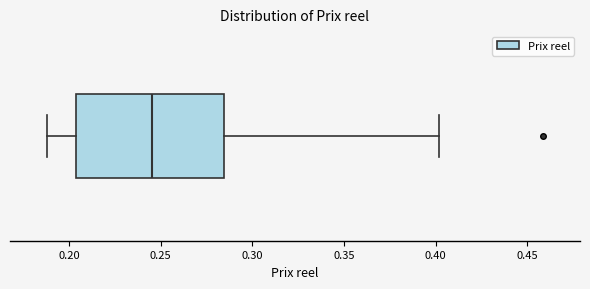

Where does the left whisker of the box end on the x-axis? The values are not printed on the chart, so give them approximately, as read against the axis.

0.190